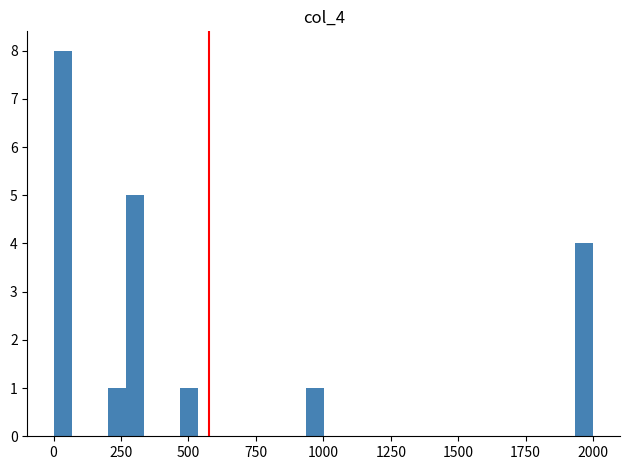

Read against the x-axis, roughly where is the centre of the tallest bar?

50